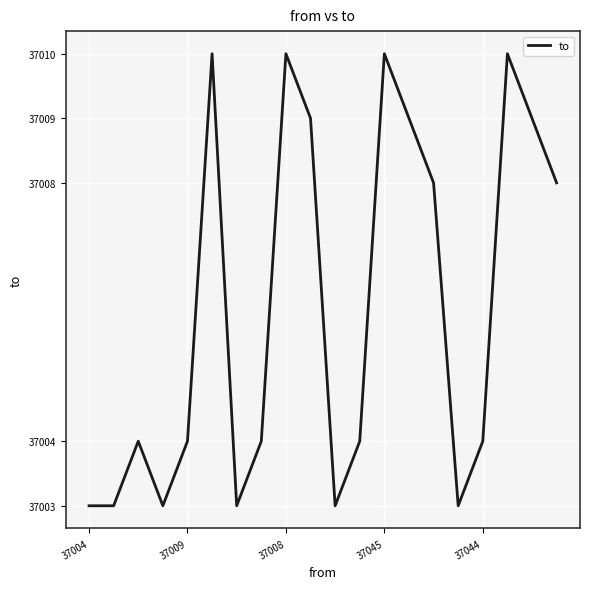

What is the difference between the maximum and minimum values?

7